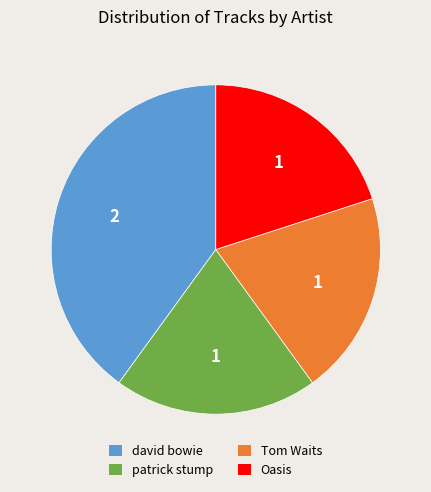

True or false: Tom Waits accounts for 20% of the total.

True